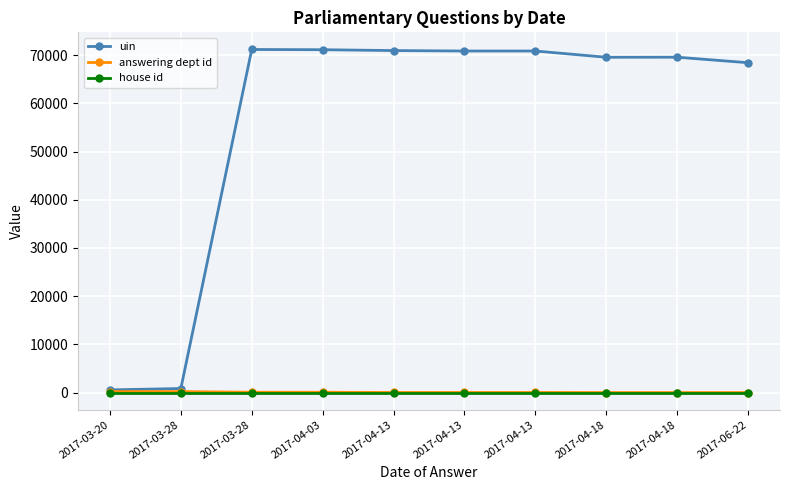

Reading left to right, list all the values displayed in this chart.

uin: 2017-03-20=552	2017-03-28=835	2017-03-28=71198	2017-04-03=71150	2017-04-13=70973	2017-04-13=70879	2017-04-13=70880	2017-04-18=69586	2017-04-18=69597	2017-06-22=68451
answering dept id: 2017-03-20=201	2017-03-28=201	2017-03-28=60	2017-04-03=60	2017-04-13=17	2017-04-13=17	2017-04-13=17	2017-04-18=1	2017-04-18=1	2017-06-22=1
house id: 2017-03-20=1	2017-03-28=1	2017-03-28=1	2017-04-03=1	2017-04-13=1	2017-04-13=1	2017-04-13=1	2017-04-18=1	2017-04-18=1	2017-06-22=1